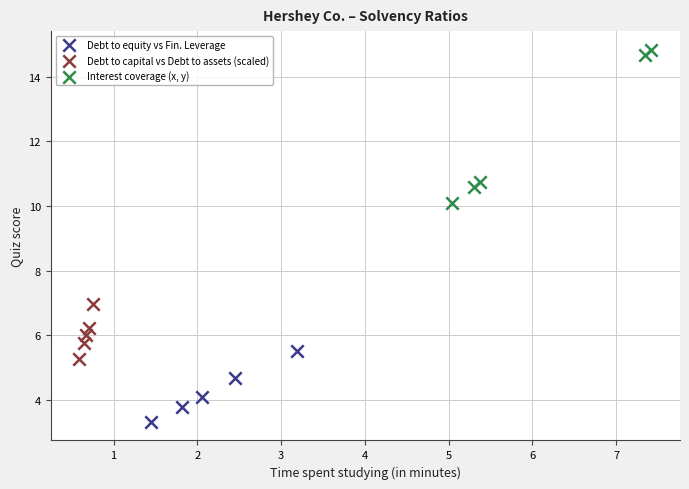

Which series reaches the maximum Y coordinate?

Interest coverage (x, y)